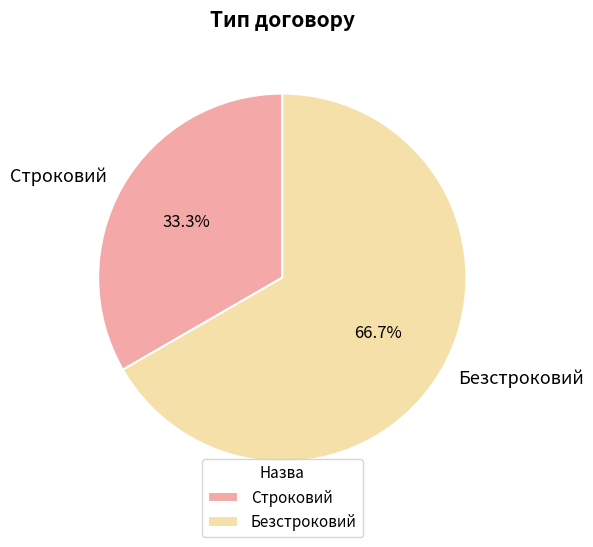

Is the sum of Безстроковий and Строковий greater than half?

Yes